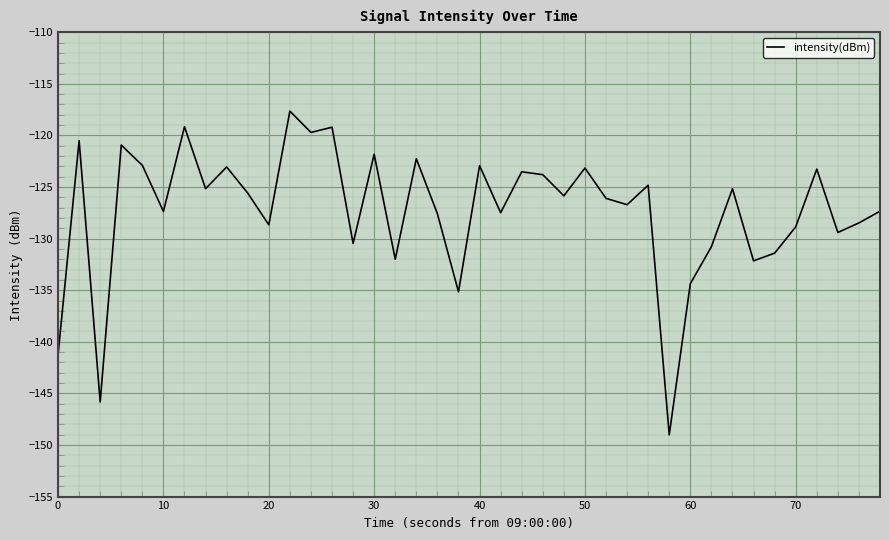

What is the maximum value shown in the chart?

-117.6